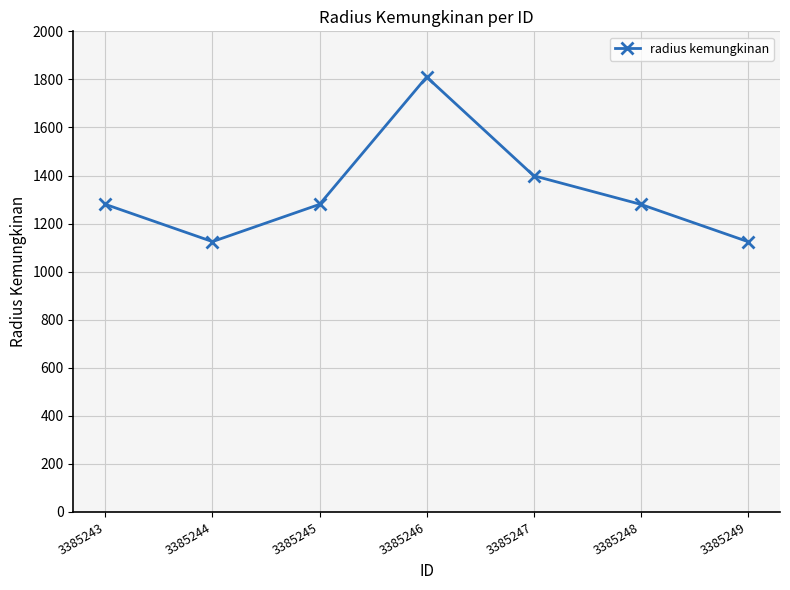

Is this an area chart (filled region under the line)?

No